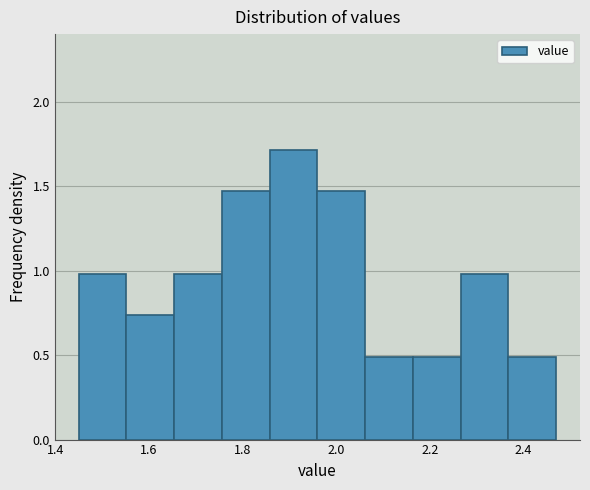

Reading left to right, list every bar in this chart as the range it spans on the x-axis followed by its height. Neither the bar edges nor the heights are printed on the chart, so give them approximately, as read against the axes.

1.450 to 1.552: 1.00
1.552 to 1.654: 0.75
1.654 to 1.756: 1.00
1.756 to 1.858: 1.45
1.858 to 1.960: 1.70
1.960 to 2.062: 1.45
2.062 to 2.164: 0.50
2.164 to 2.266: 0.50
2.266 to 2.368: 1.00
2.368 to 2.470: 0.50